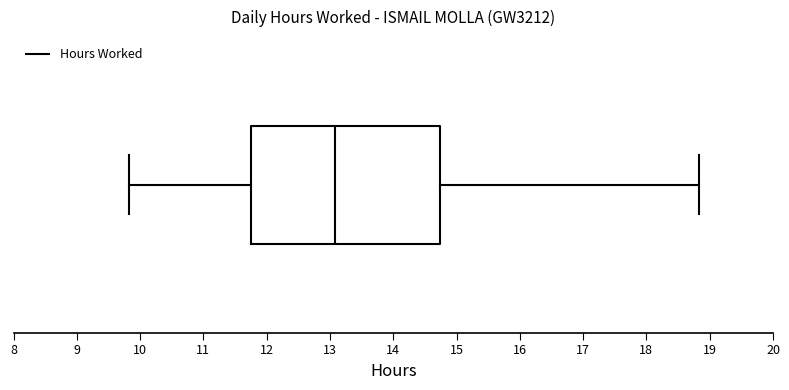

Where does the right whisker of the box end on the x-axis? The values are not printed on the chart, so give them approximately, as read against the axis.

18.8